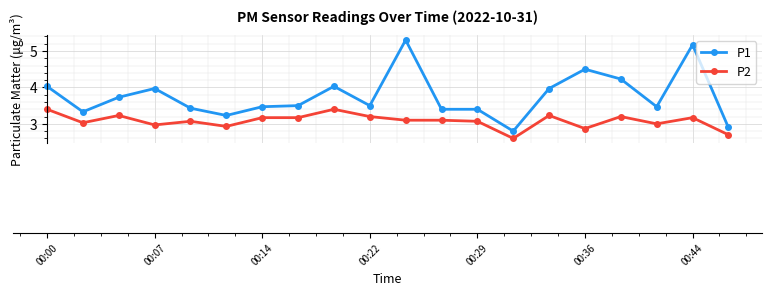

True or false: P2 has more than 2 interior local peaks.

True